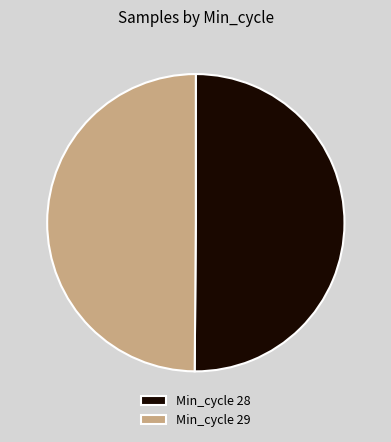

The Min_cycle 29 slice represents 50% of the pie. True or false?

True